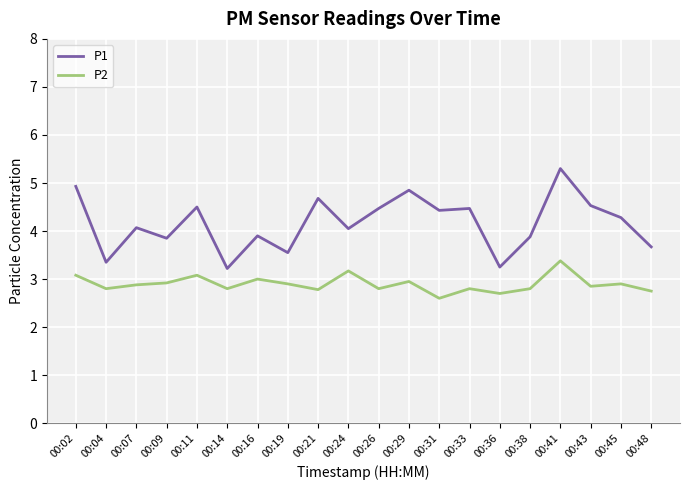

Does the chart display data point markers on the line(s)?

No